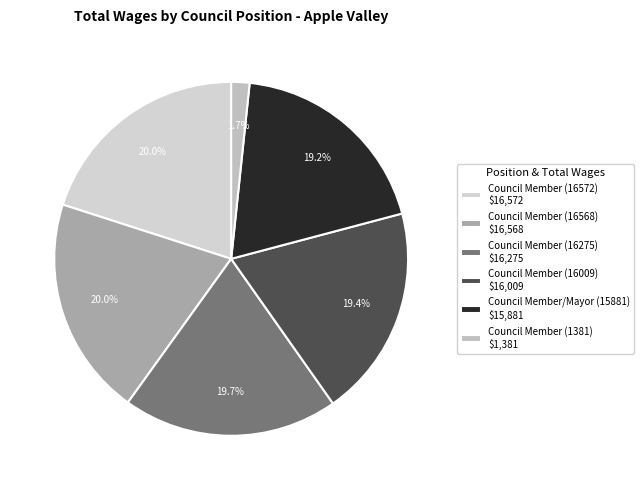

Do Council Member (16275) and Council Member/Mayor (15881) together represent more than half of the pie?

No